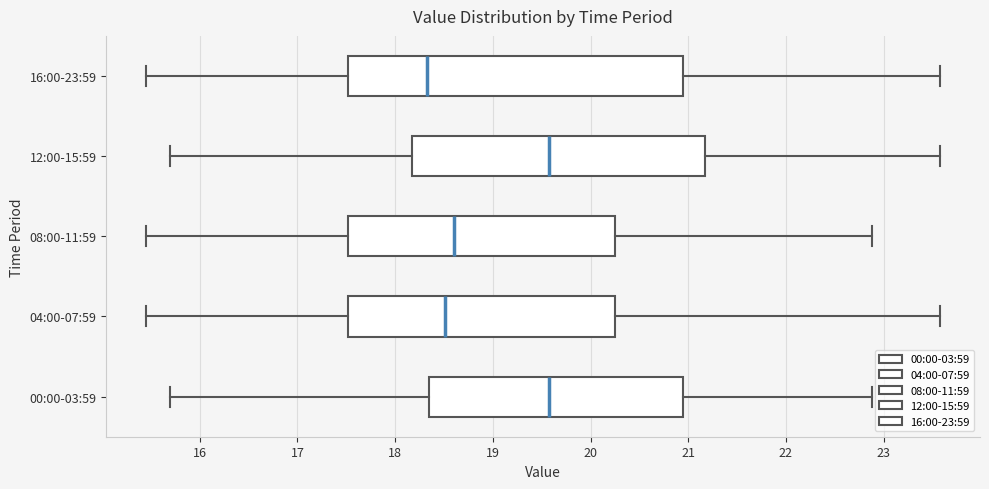

Reading bottom to top, transcribe this box plot: for each box, give where its median line is, the range the box spans, and where its two whiskers end, as read against the x-axis. The values are not printed on the chart, so give them approximately, as read against the axis.

00:00-03:59: median 19.6, box 18.4 to 21.0, whiskers 15.7 to 22.9
04:00-07:59: median 18.5, box 17.5 to 20.3, whiskers 15.5 to 23.6
08:00-11:59: median 18.6, box 17.5 to 20.3, whiskers 15.5 to 22.9
12:00-15:59: median 19.6, box 18.2 to 21.2, whiskers 15.7 to 23.6
16:00-23:59: median 18.3, box 17.5 to 21.0, whiskers 15.5 to 23.6